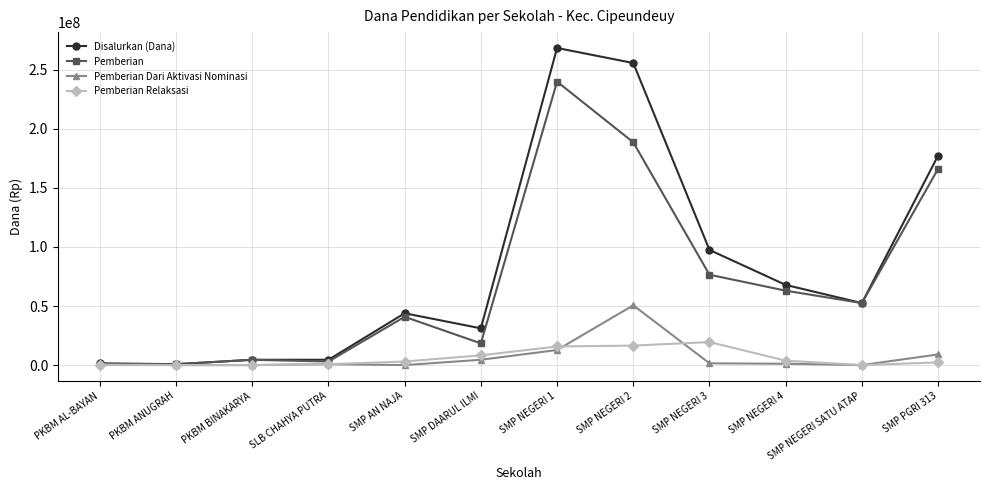

What is the maximum value shown in the chart?

268500000